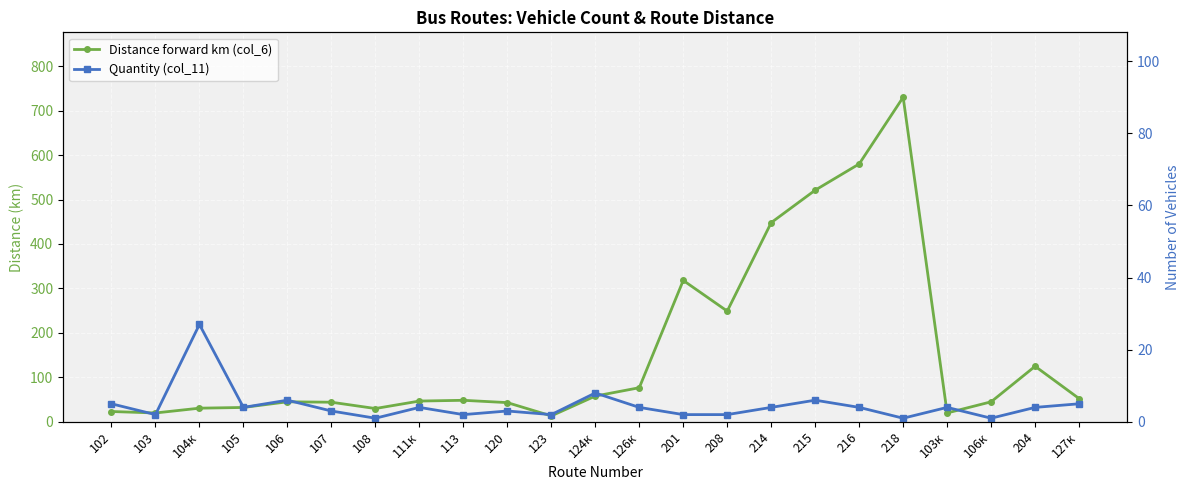

True or false: Distance forward km (col_6) and Quantity (col_11) cross at least once.

False